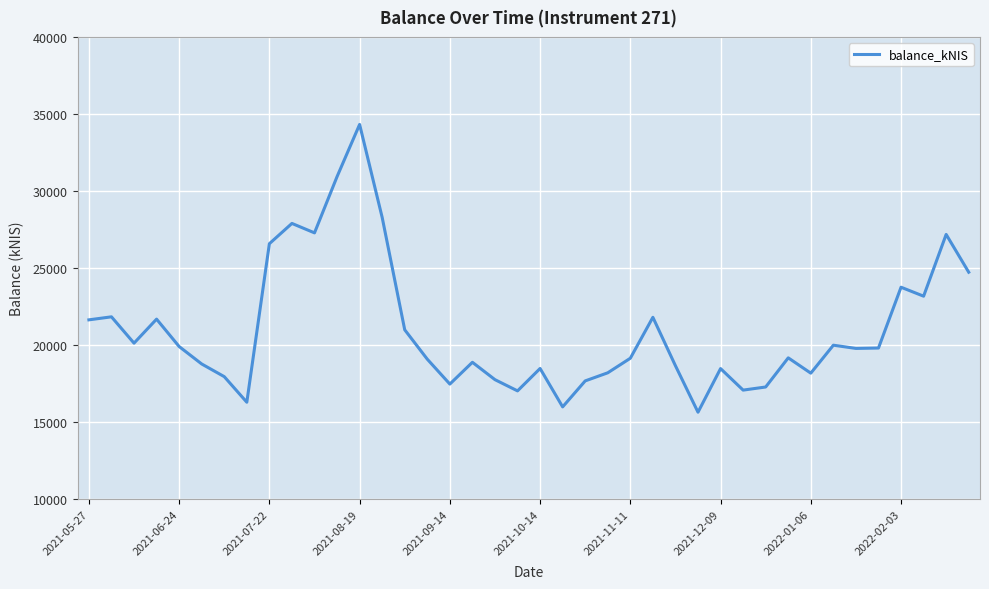

What is the smallest value displayed?

15650.4